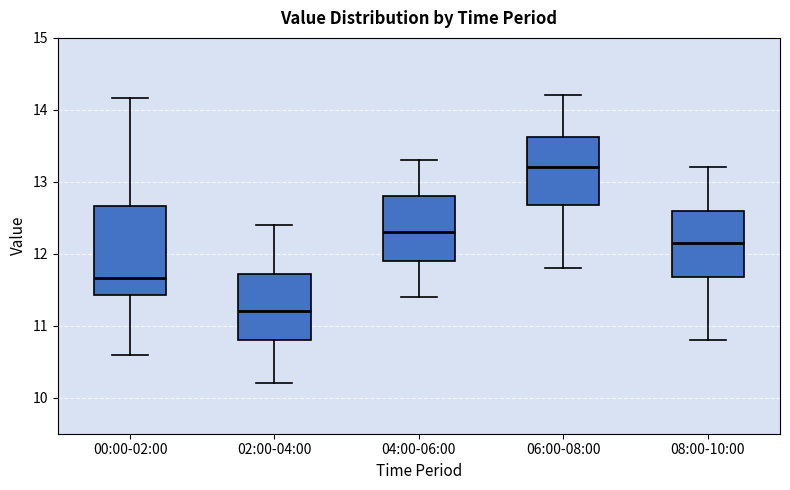

Where does the median line of the box for 06:00-08:00 sit on the y-axis? The values are not printed on the chart, so give them approximately, as read against the axis.

13.2